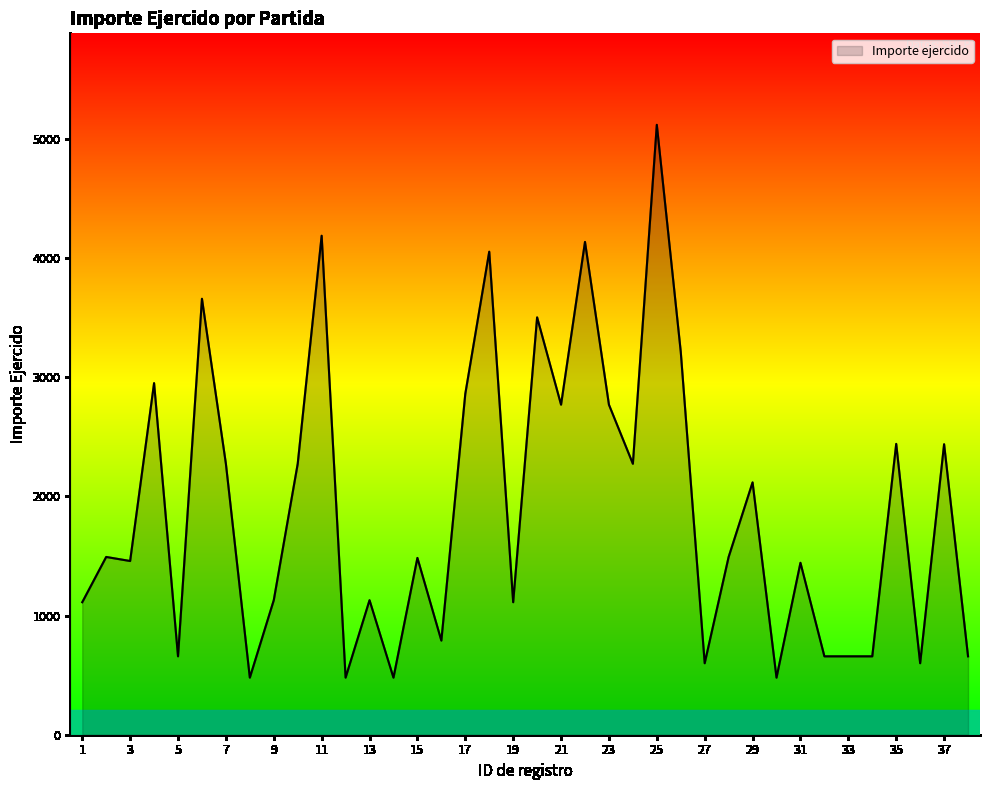

What is the difference between the maximum and minimum values?

4640